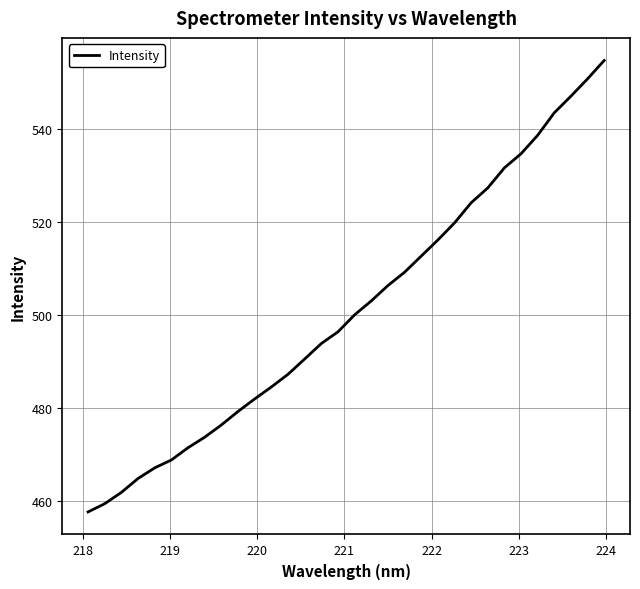

What is the smallest value displayed?

457.6